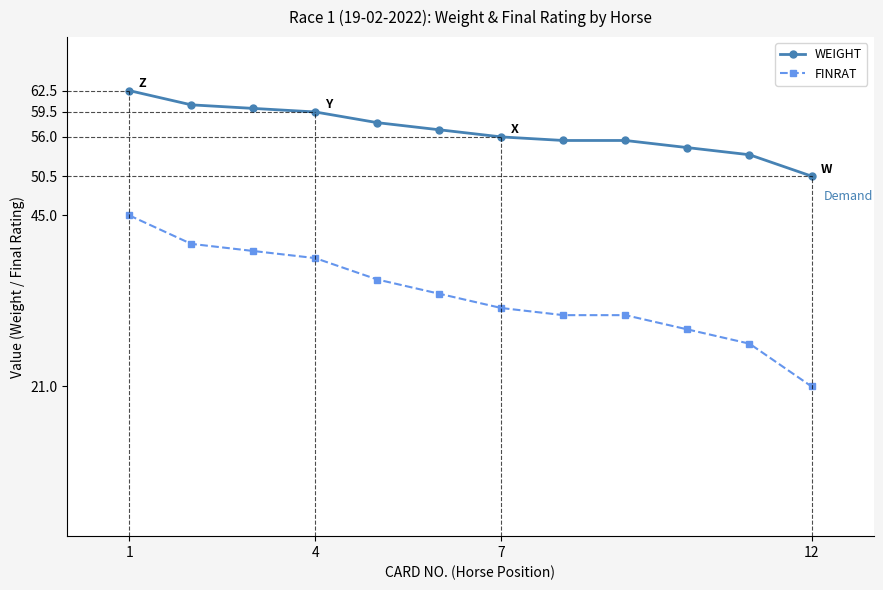

Which series has the largest total across all categories?

WEIGHT